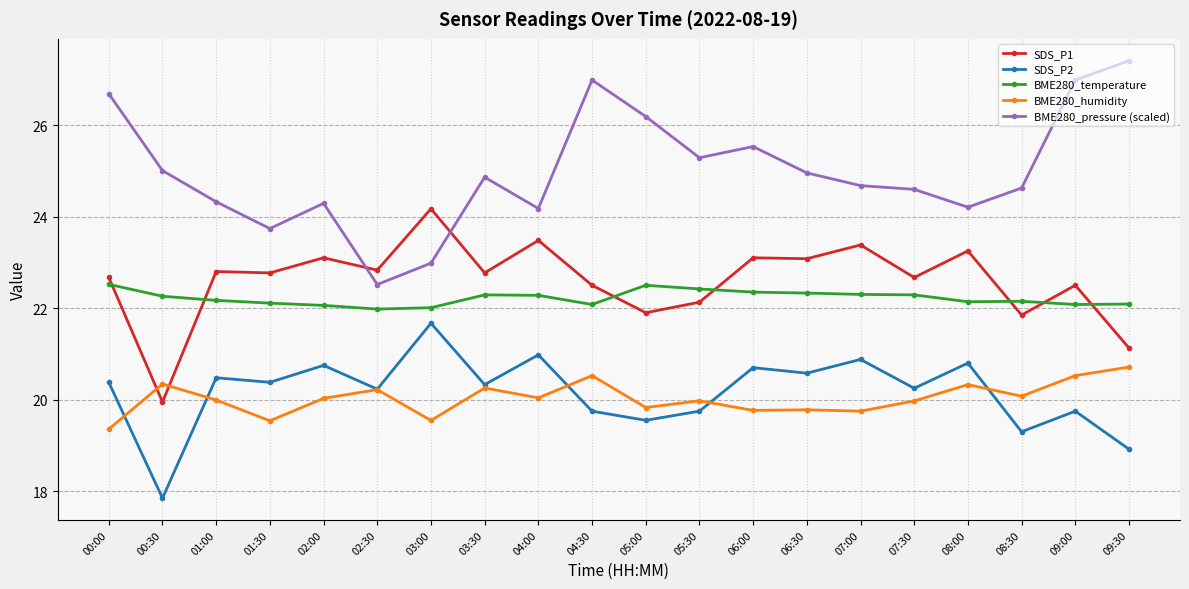

What is the difference between the maximum and minimum values in the BME280_humidity series?

1.4